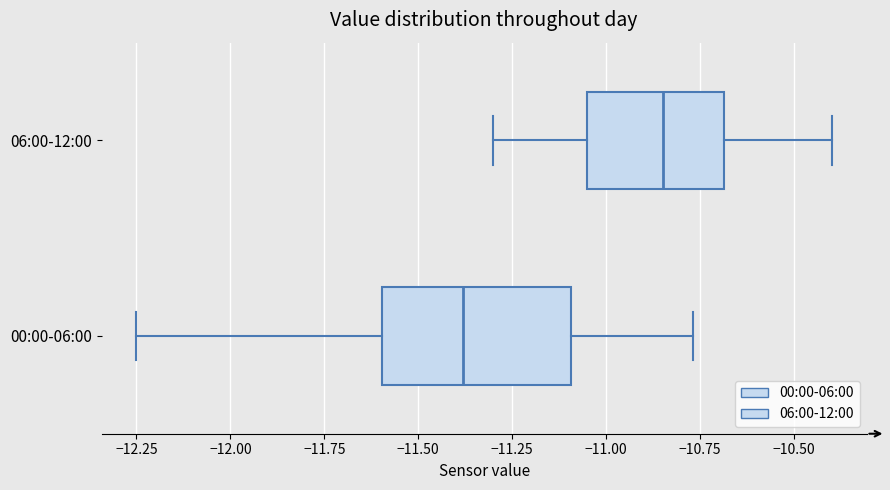

Reading bottom to top, transcribe this box plot: for each box, give where its median line is, the range the box spans, and where its two whiskers end, as read against the x-axis. The values are not printed on the chart, so give them approximately, as read against the axis.

00:00-06:00: median -11.40, box -11.60 to -11.10, whiskers -12.25 to -10.75
06:00-12:00: median -10.85, box -11.05 to -10.70, whiskers -11.30 to -10.40